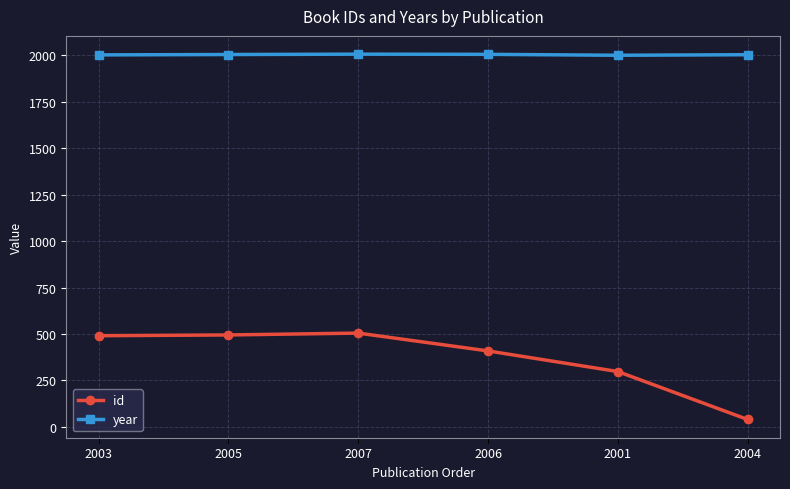

List the series in order of their peak value, lowest first.

id, year